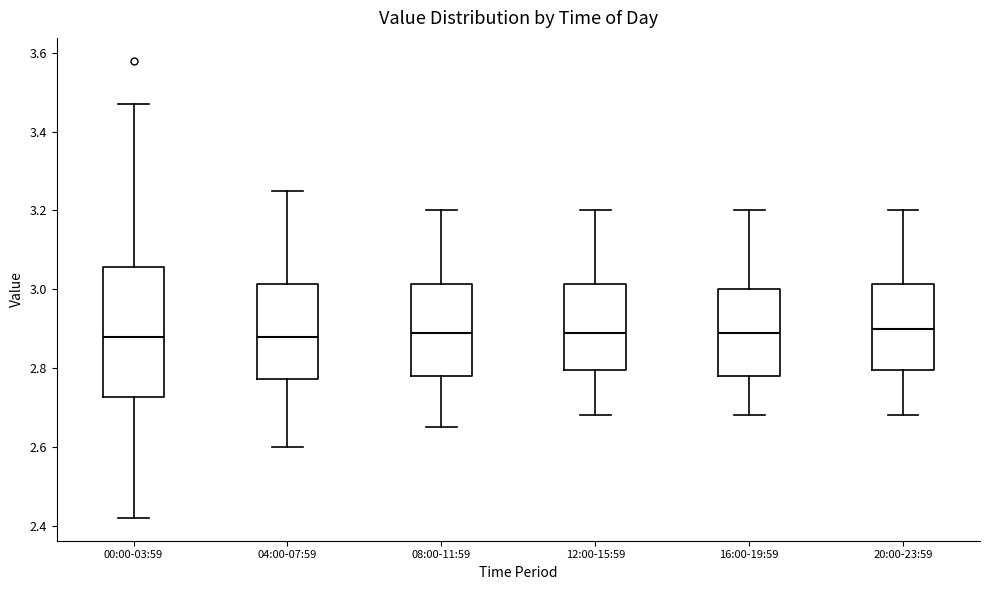

Reading left to right, read every box against the y-axis: the position of its median line, the range the box covers, and the ends of its whiskers. The values are not printed on the chart, so give them approximately, as read against the axis.

00:00-03:59: median 2.88, box 2.72 to 3.06, whiskers 2.42 to 3.48
04:00-07:59: median 2.88, box 2.78 to 3.02, whiskers 2.60 to 3.26
08:00-11:59: median 2.90, box 2.78 to 3.02, whiskers 2.66 to 3.20
12:00-15:59: median 2.90, box 2.80 to 3.02, whiskers 2.68 to 3.20
16:00-19:59: median 2.90, box 2.78 to 3.00, whiskers 2.68 to 3.20
20:00-23:59: median 2.90, box 2.80 to 3.02, whiskers 2.68 to 3.20